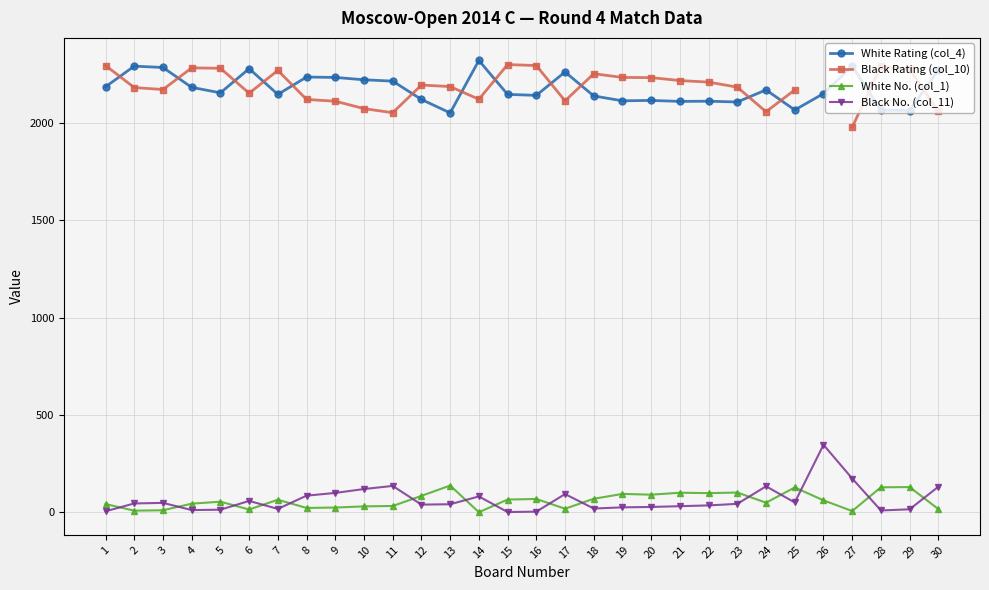

What is the smallest value displayed?

1.0